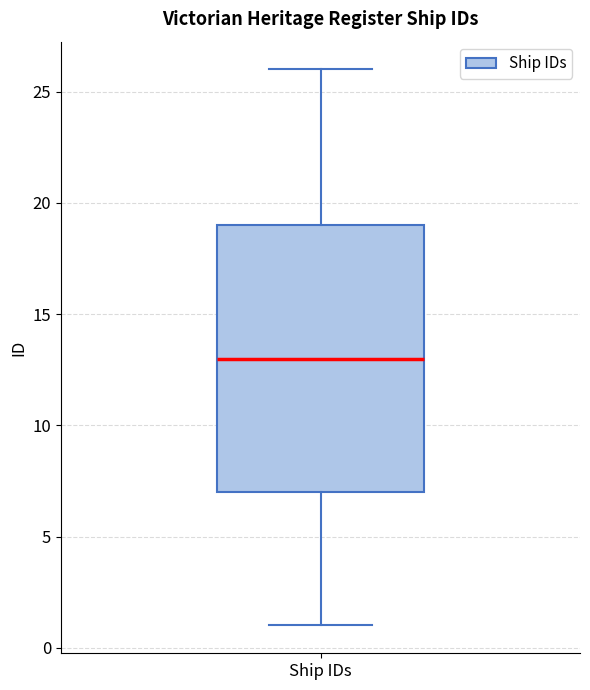

Read this box plot against the y-axis: the position of the median line, the range covered by the box, and the ends of both whiskers. The values are not printed on the chart, so give them approximately, as read against the axis.

median 13, box 7 to 19, whiskers 1 to 26